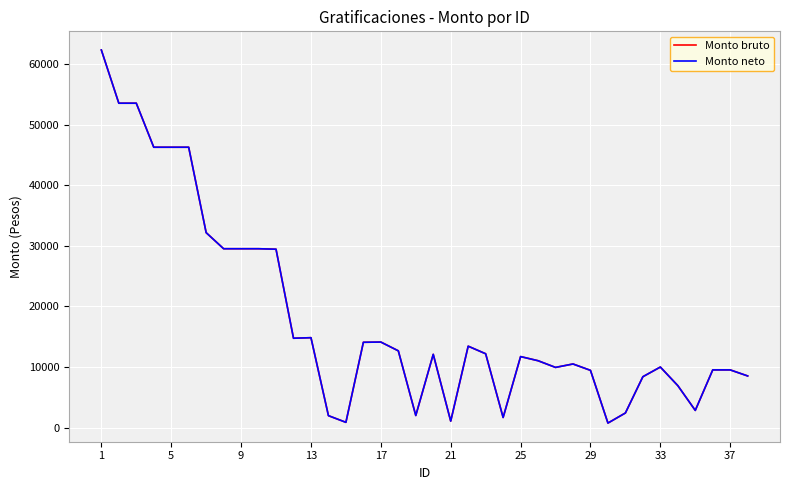

How many lines are shown in the chart?

2